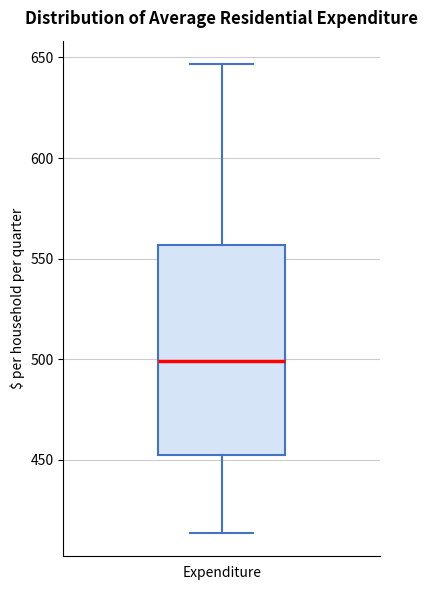

Transcribe this box plot: give where the median line is, the range the box spans, and where the two whiskers end, as read against the y-axis. The values are not printed on the chart, so give them approximately, as read against the axis.

median 500, box 450 to 555, whiskers 415 to 645